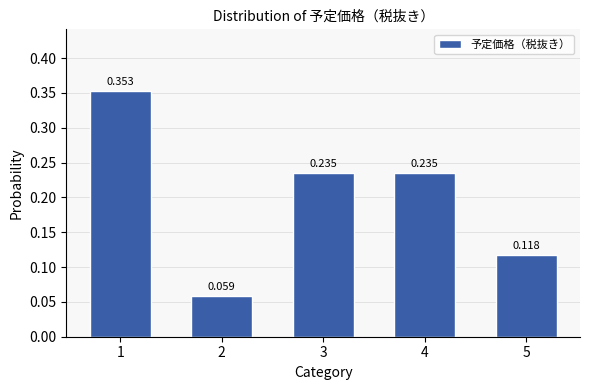

Does the chart contain any negative values?

No